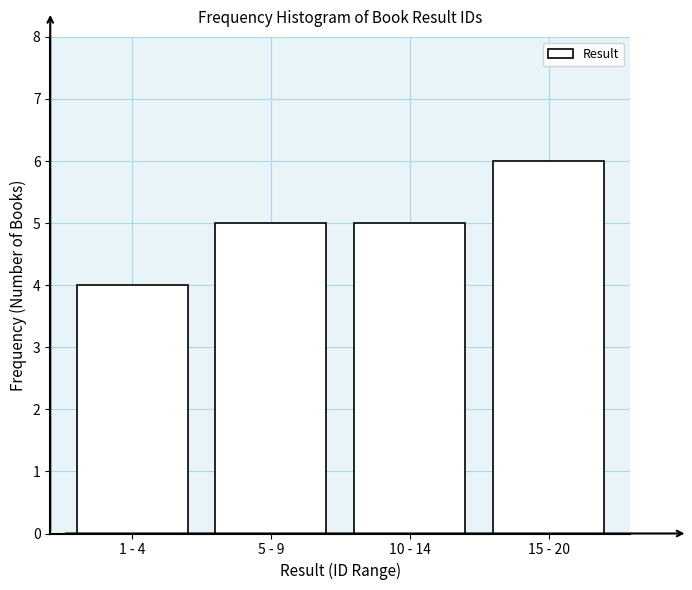

Reading right to left, transcribe all the data shown in this chart.

6	5	5	4